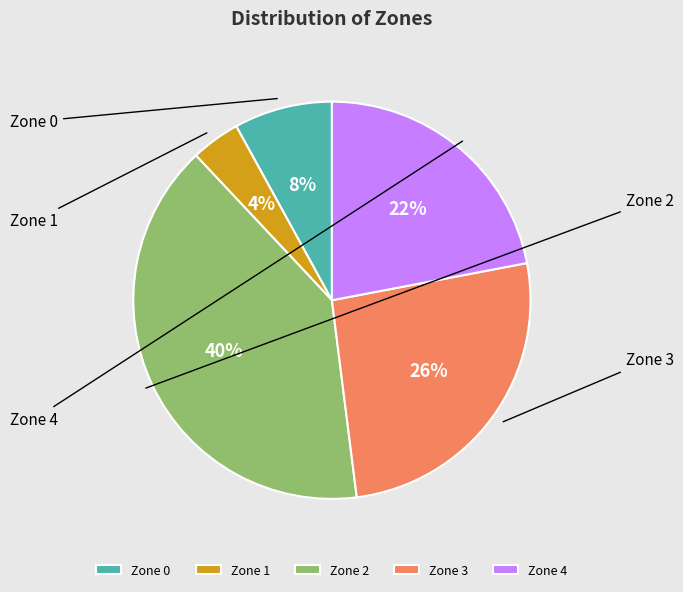

To the nearest percent, what portion does Zone 3 represent?

26%